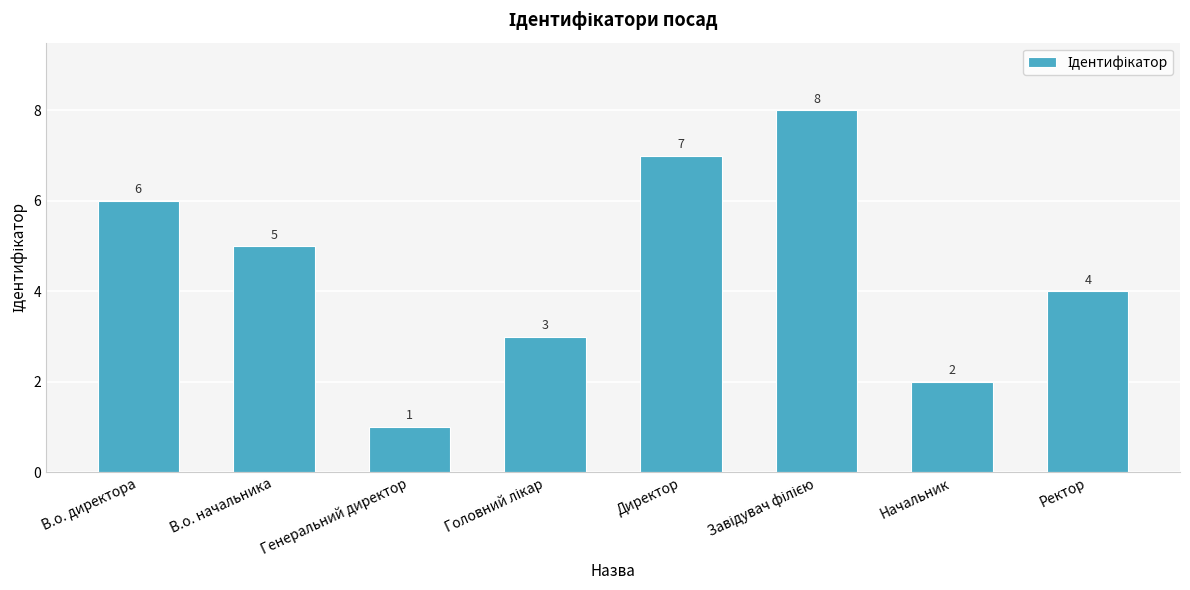

The chart shows a value of 6 at В.о. директора. True or false?

True